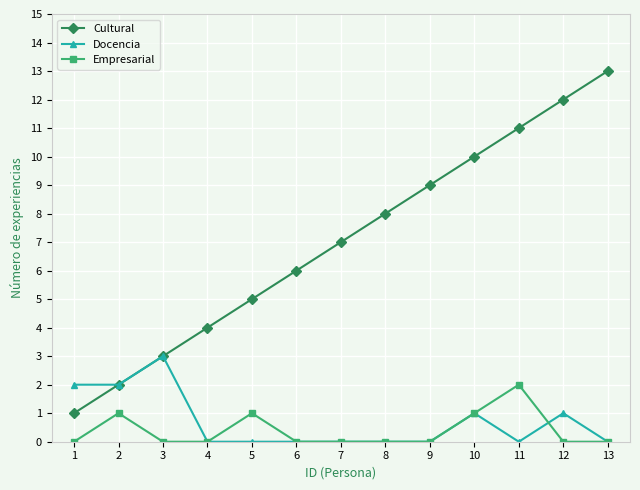

What is the value of the Cultural point at the 11th from the left?

11